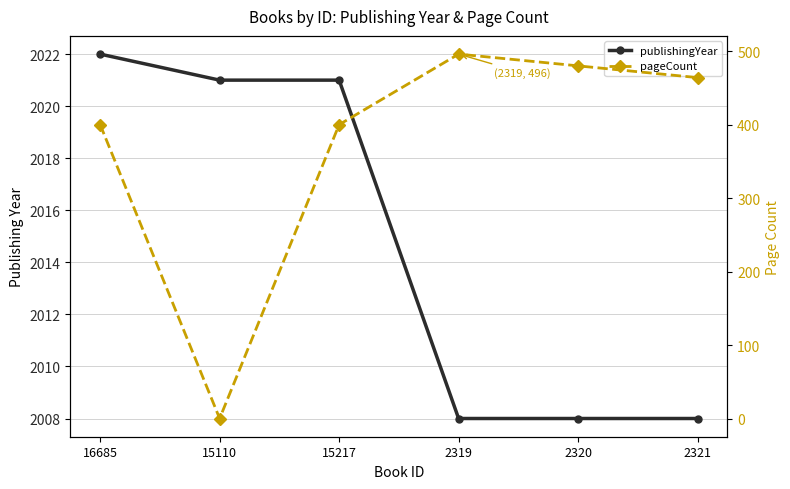

True or false: publishingYear and pageCount cross at least once.

False